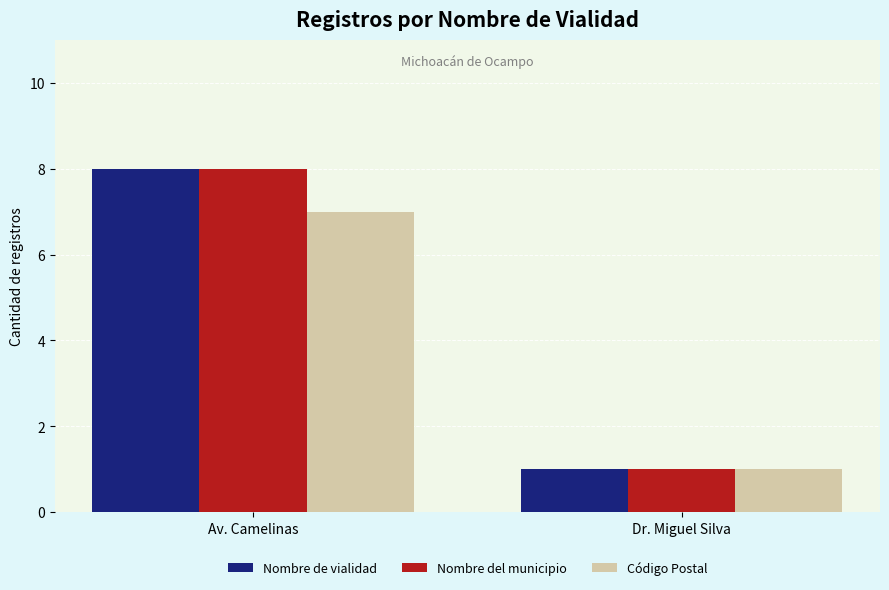

What is the approximate value of Código Postal at Av. Camelinas?

7